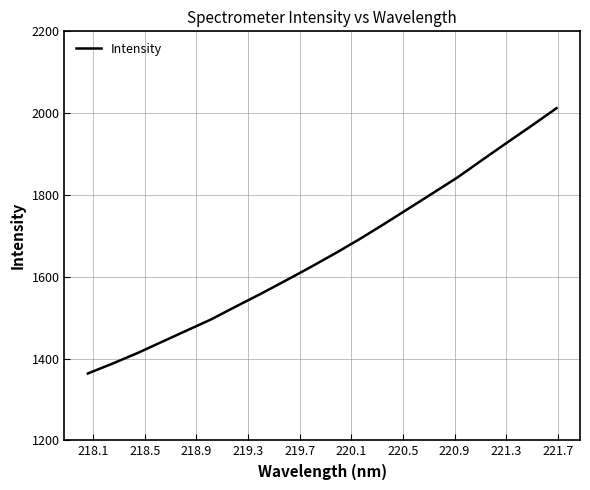

What is the minimum value shown in the chart?

1363.5